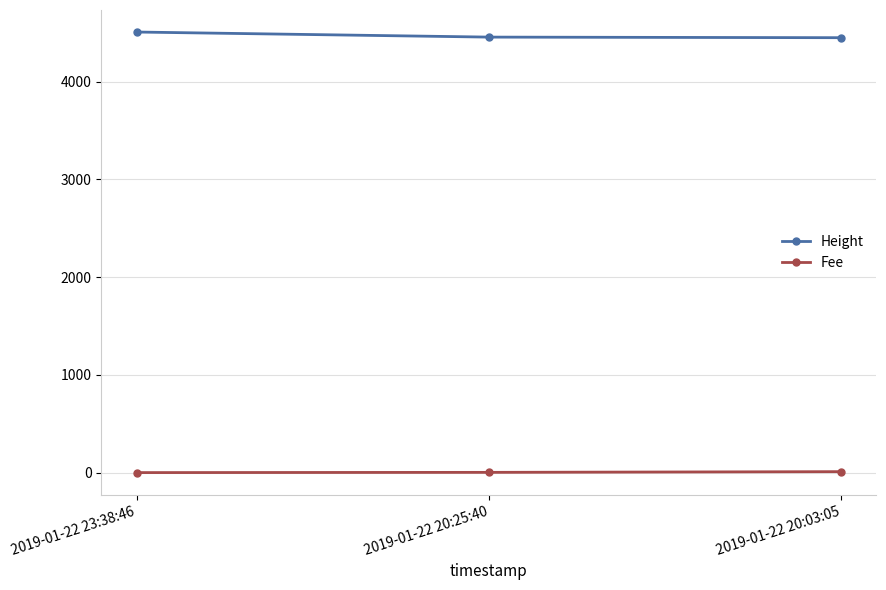

What is the value of the Height point at the 2nd from the left?

4457.0